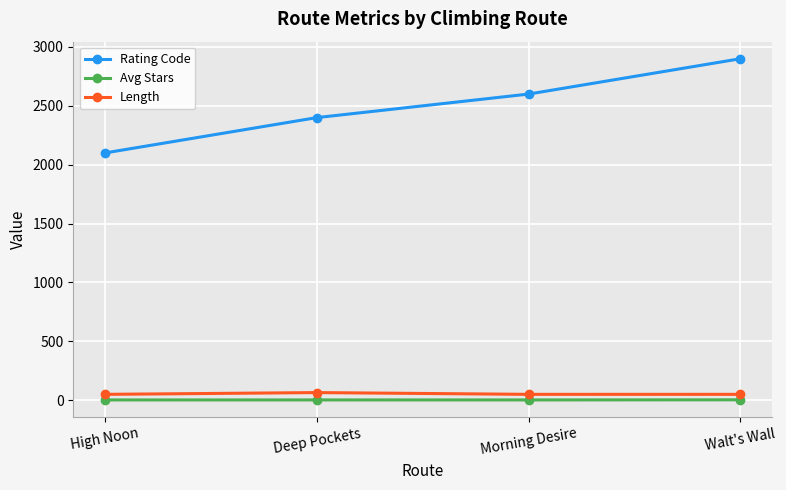

Rank the series at Walt's Wall from highest to lowest value.

Rating Code, Length, Avg Stars